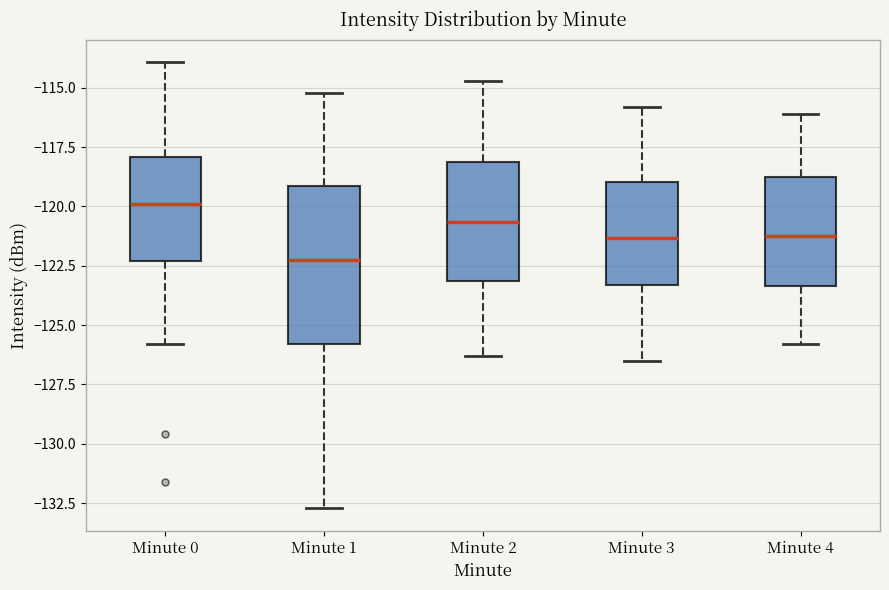

Reading left to right, transcribe this box plot: for each box, give where its median line is, the range the box spans, and where its two whiskers end, as read against the y-axis. The values are not printed on the chart, so give them approximately, as read against the axis.

Minute 0: median -120.0, box -122.5 to -118.0, whiskers -126.0 to -114.0
Minute 1: median -122.0, box -126.0 to -119.0, whiskers -132.5 to -115.0
Minute 2: median -120.5, box -123.0 to -118.0, whiskers -126.5 to -114.5
Minute 3: median -121.5, box -123.5 to -119.0, whiskers -126.5 to -116.0
Minute 4: median -121.0, box -123.5 to -119.0, whiskers -126.0 to -116.0